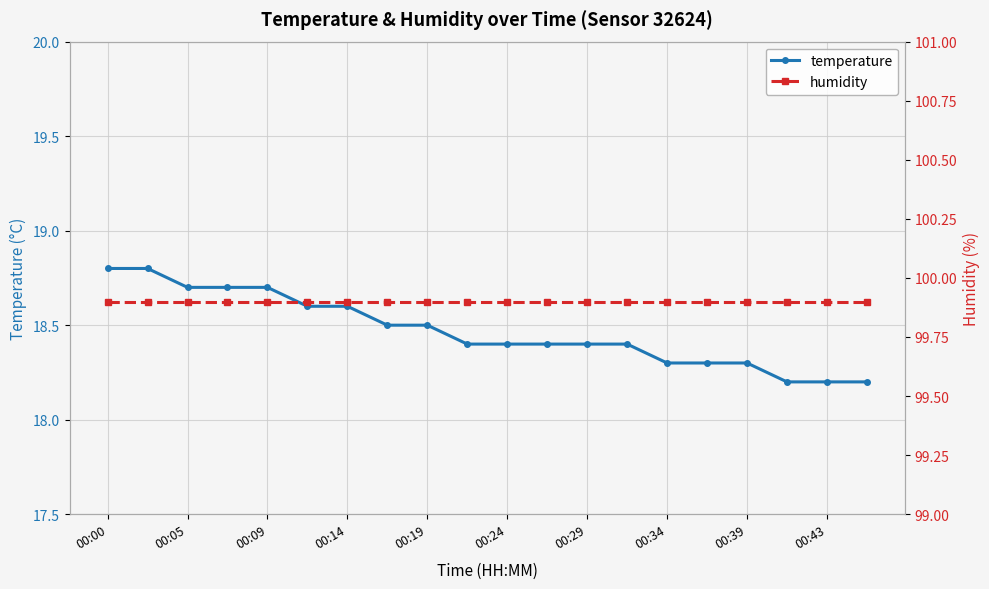

Which series has the largest total across all categories?

humidity